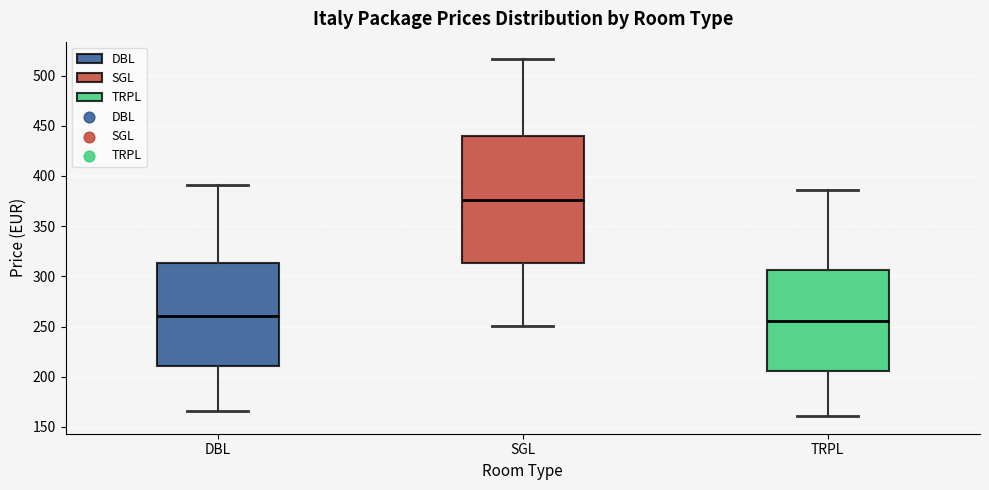

Reading left to right, transcribe this box plot: for each box, give where its median line is, the range the box spans, and where its two whiskers end, as read against the y-axis. The values are not printed on the chart, so give them approximately, as read against the axis.

DBL: median 260, box 210 to 315, whiskers 165 to 390
SGL: median 375, box 315 to 440, whiskers 250 to 515
TRPL: median 255, box 205 to 305, whiskers 160 to 385